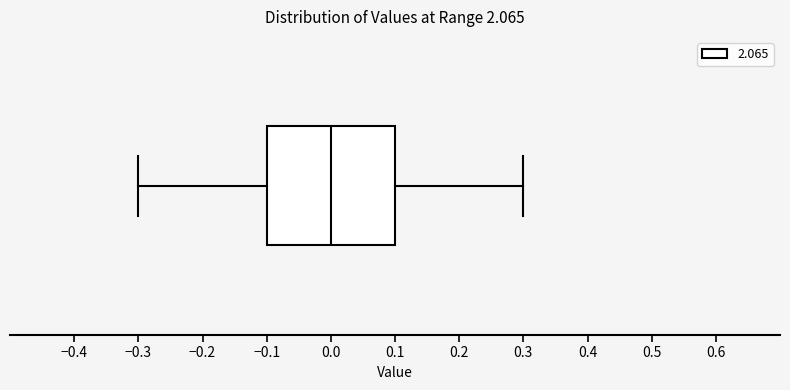

Where does the left whisker of the box end on the x-axis? The values are not printed on the chart, so give them approximately, as read against the axis.

-0.3